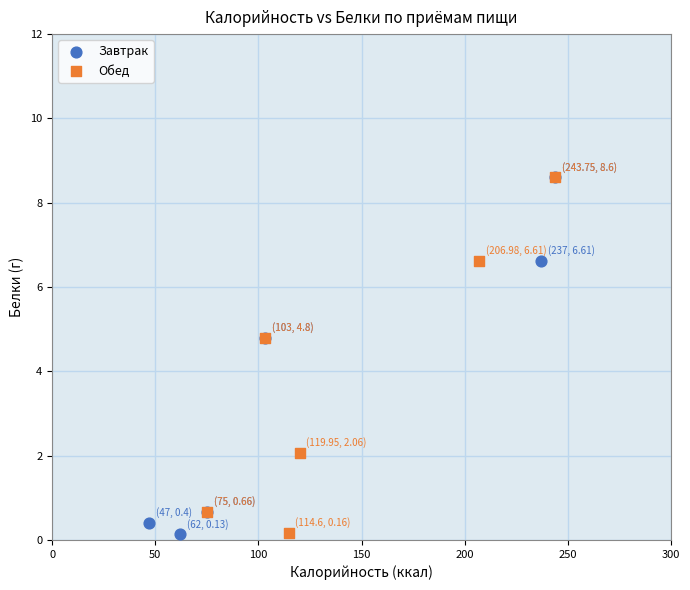

What are all the series names shown in the legend?

Завтрак, Обед